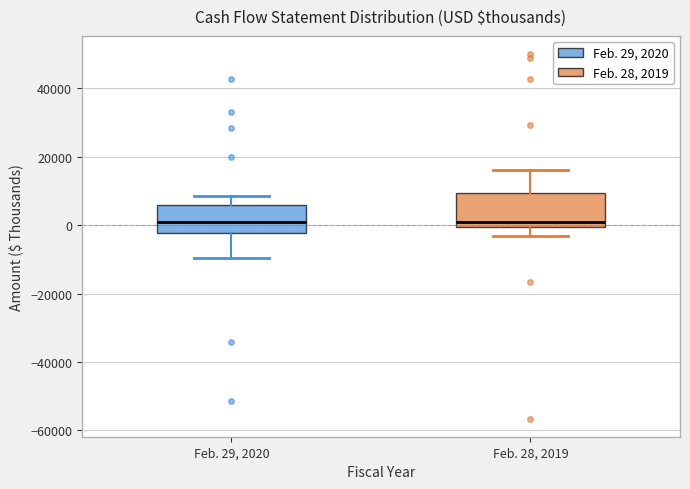

Where does the lower whisker of the box for Feb. 29, 2020 end on the y-axis? The values are not printed on the chart, so give them approximately, as read against the axis.

-10000